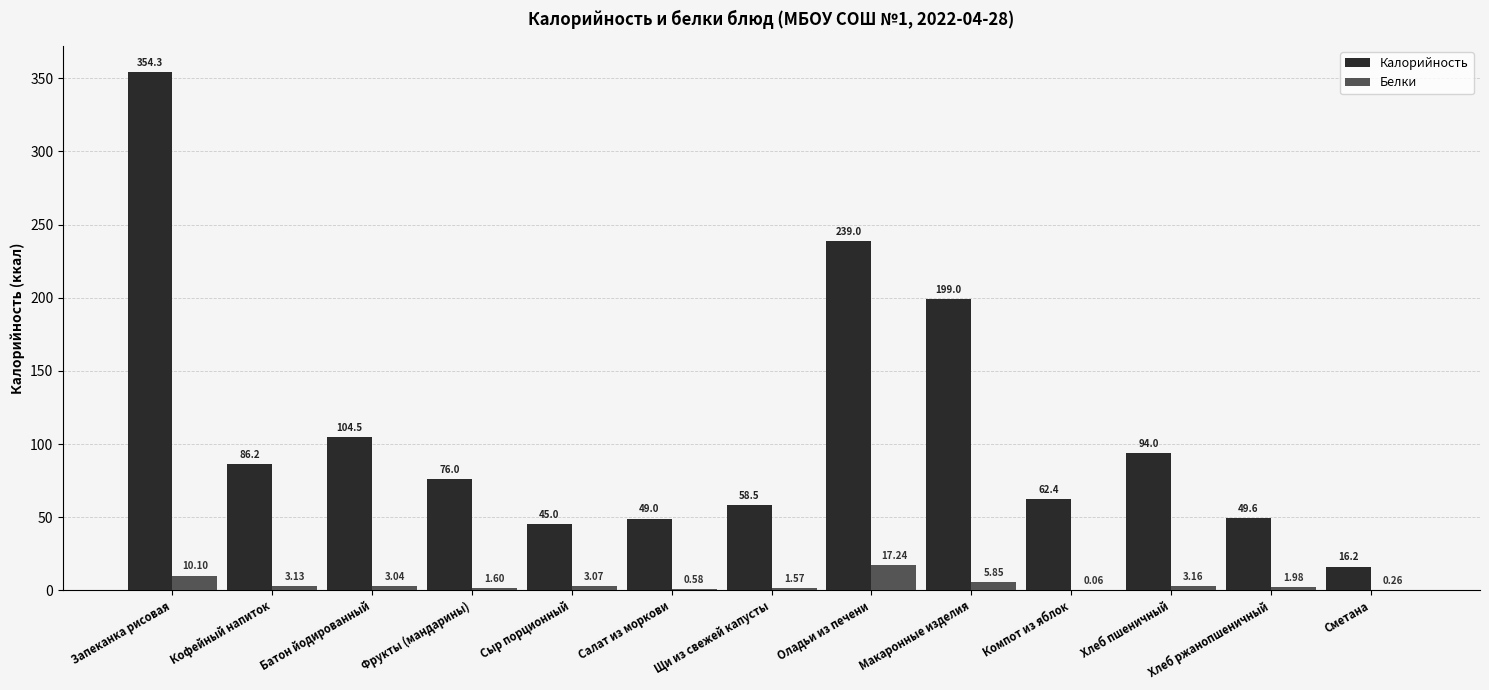

Between Батон йодированный and Фрукты (мандарины), which series saw the biggest shift?

Калорийность